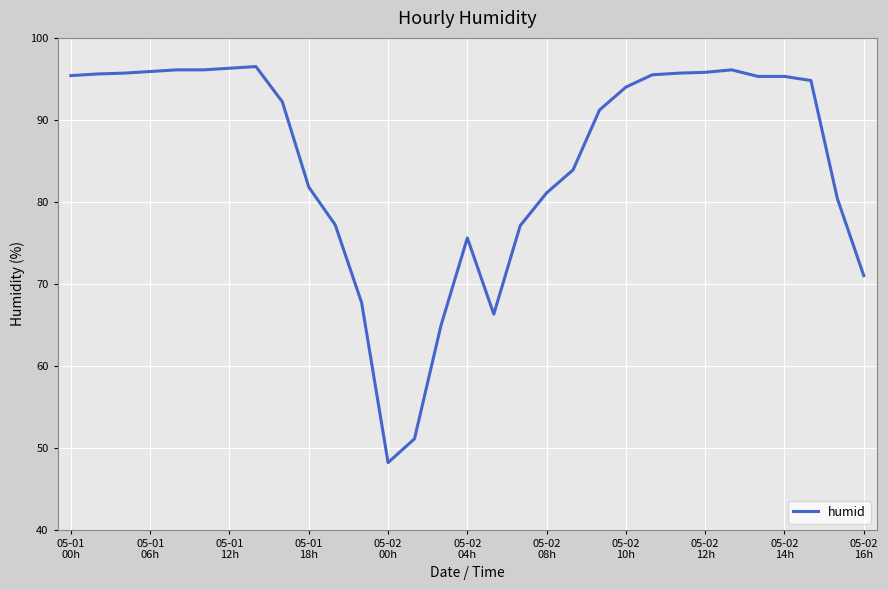

What is the difference between the maximum and minimum values?

48.3